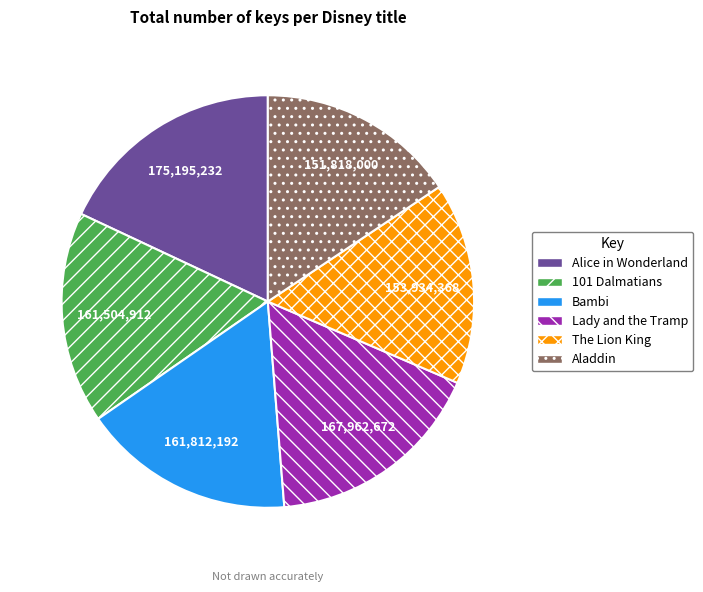

True or false: 101 Dalmatians accounts for 29% of the total.

False